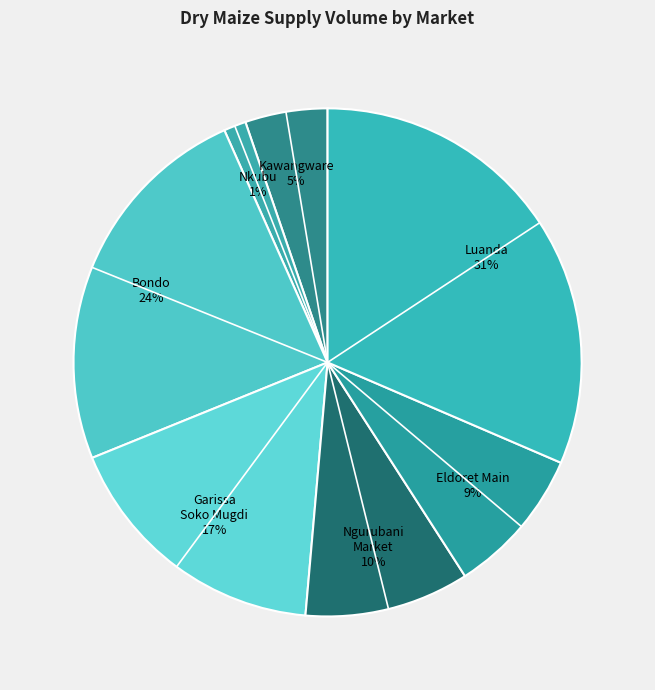

Rank the categories by value from lowest to highest.

Nkubu, Kawangware, Eldoret Main, Ngurubani Market, Garissa Soko Mugdi, Bondo, Luanda